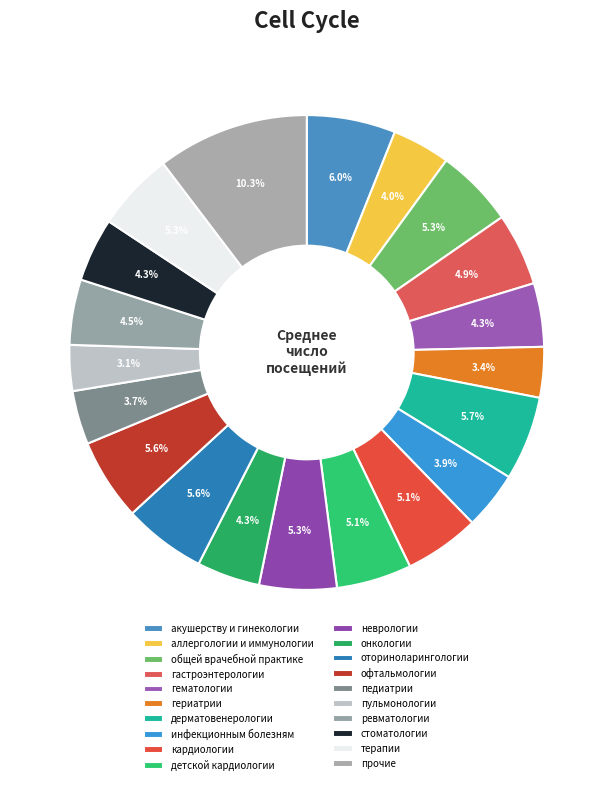

Is it true that инфекционным болезням is 1% of the pie?

False